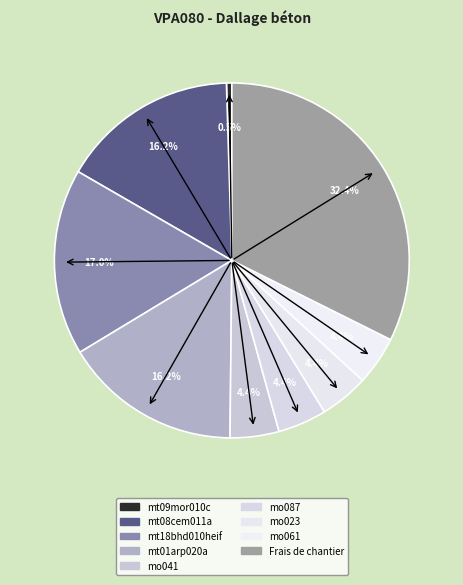

Between mo041 and mo087, which is larger?

mo041